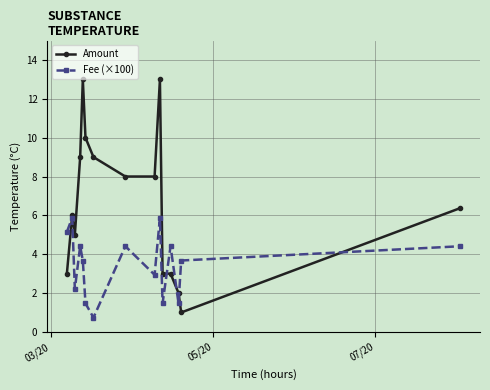

Reading left to right, what are all the values shown in this chart?

Amount: 3.0	6.0	5.0	9.0	13.0	10.0	9.0	8.0	8.0	13.0	3.0	3.0	2.0	1.0	6.4
Fee (×100): 5.1	5.9	2.2	4.4	3.7	1.5	0.7	4.4	2.9	5.9	1.5	4.4	1.5	3.7	4.4